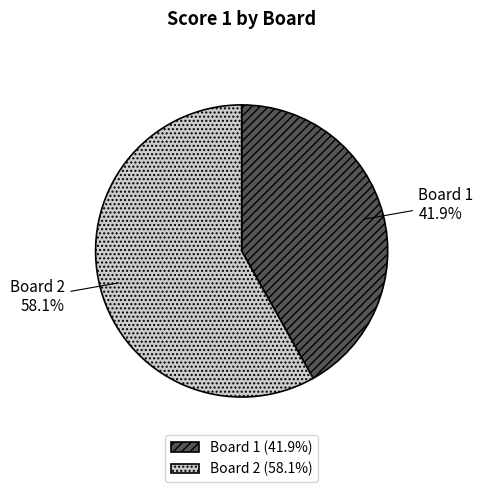

How many segments does this pie chart have?

2